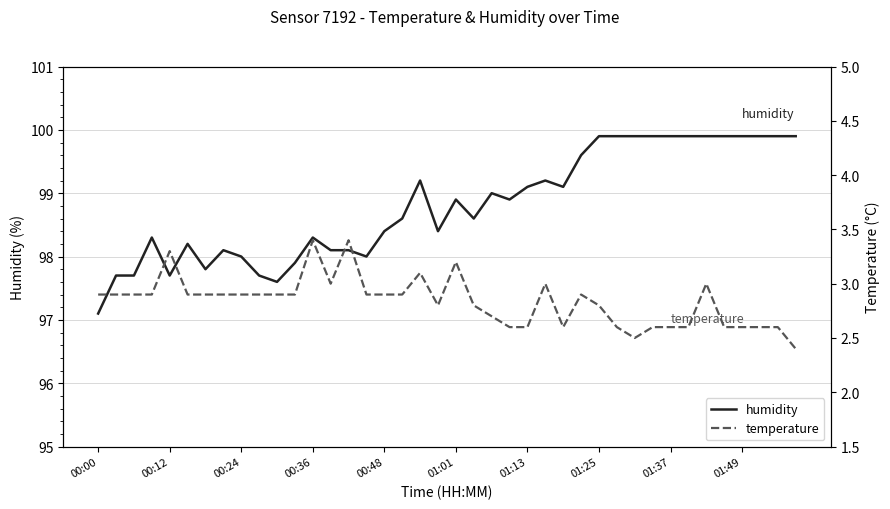

At which label does humidity reach its minimum?

00:00